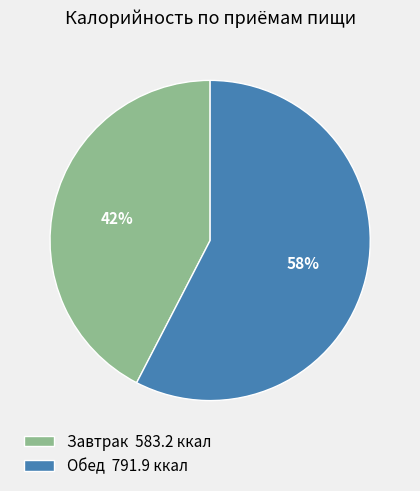

Count the number of slices in the pie.

2